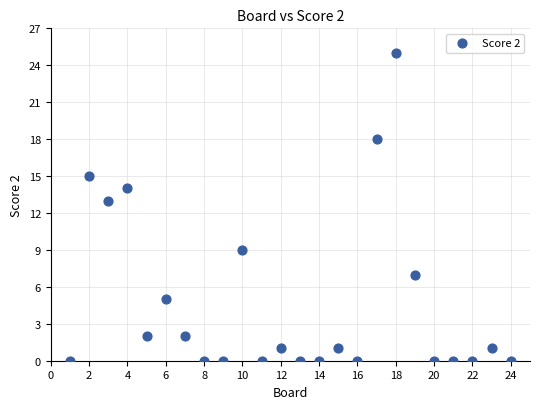

What is the range of Y values (max minus min)?

25